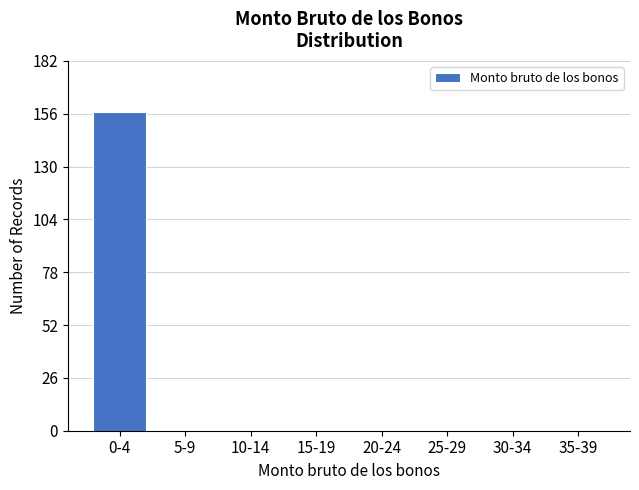

Reading left to right, transcribe all the data shown in this chart.

0-4=157	5-9=0	10-14=0	15-19=0	20-24=0	25-29=0	30-34=0	35-39=0